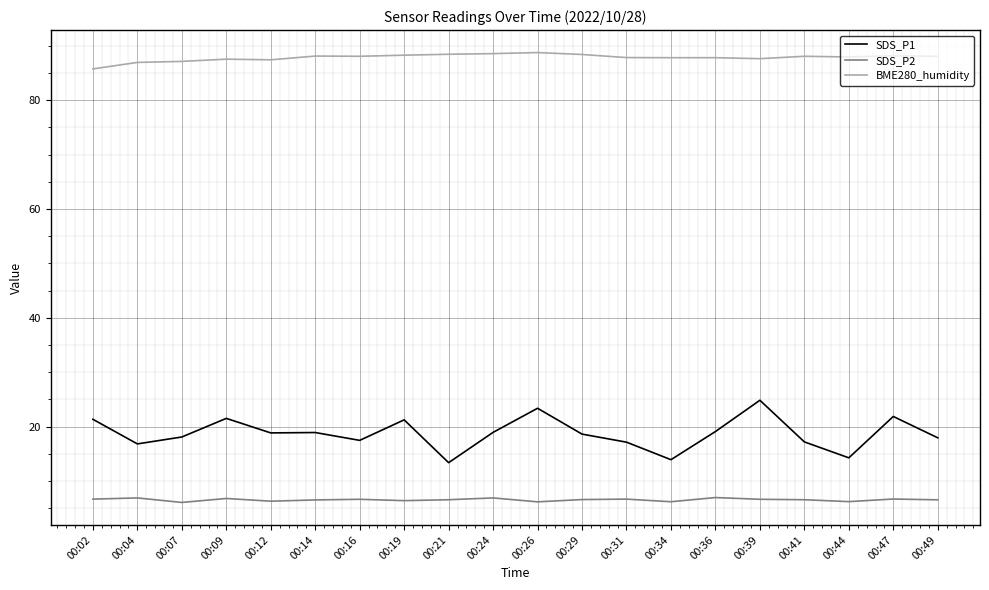

Count the number of data series in this chart.

3